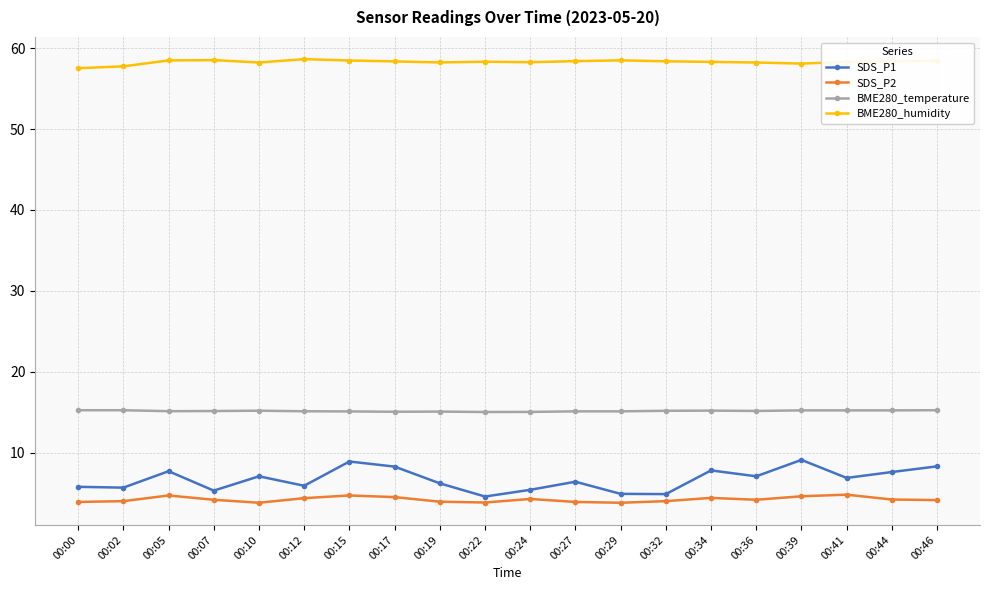

What is the sum of the BME280_temperature values at 00:15 and 00:17?

30.1